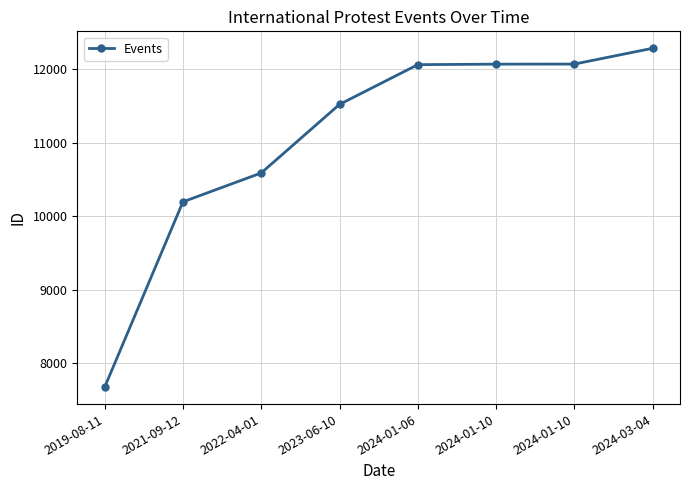

How many values are below 12063?

4